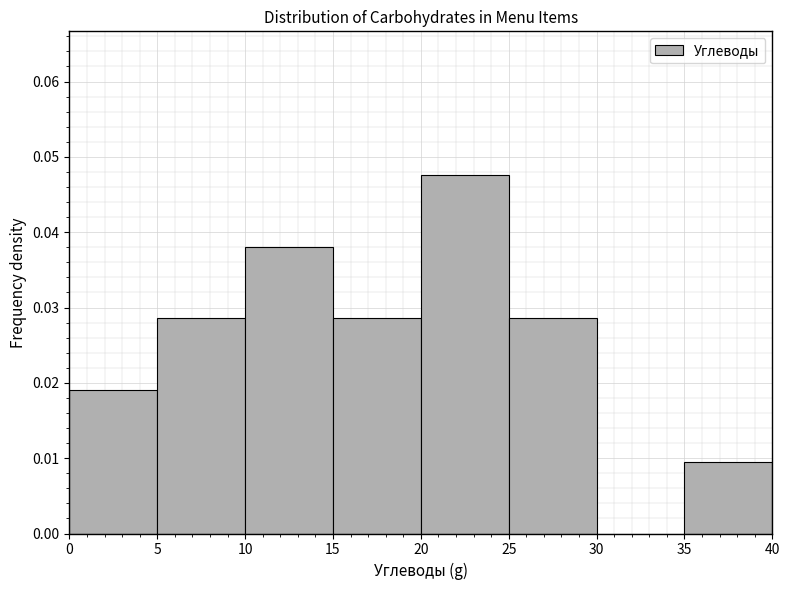

What is the height of the bar covering 20 to 25 on the x-axis? The values are not printed on the chart, so give them approximately, as read against the axis.

0.048